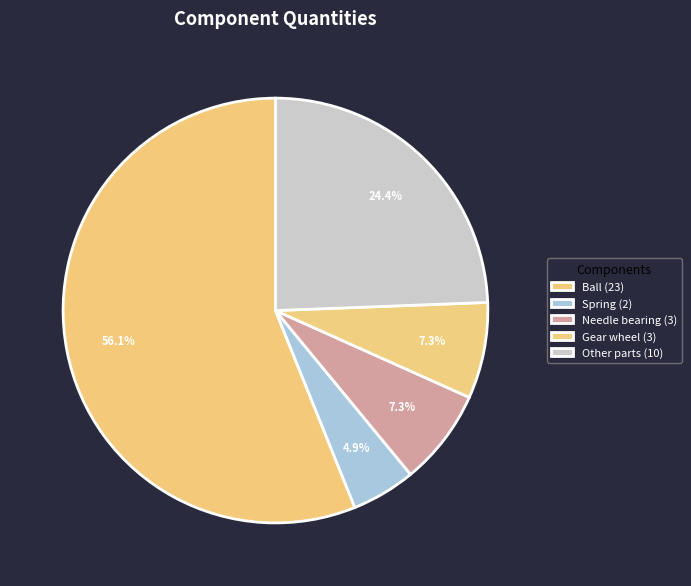

Does any single category account for the majority?

Yes